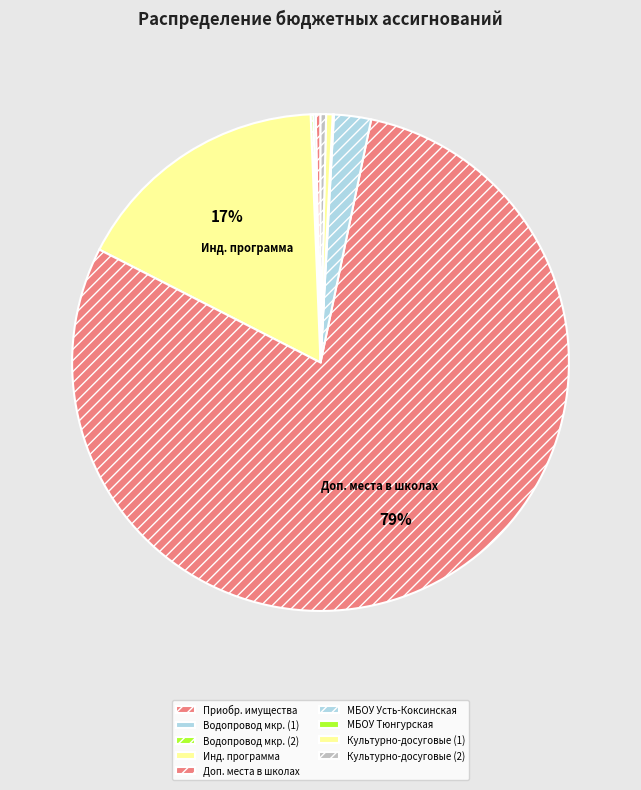

To the nearest percent, what is the difference between the largest and smallest slice percentages?

79%